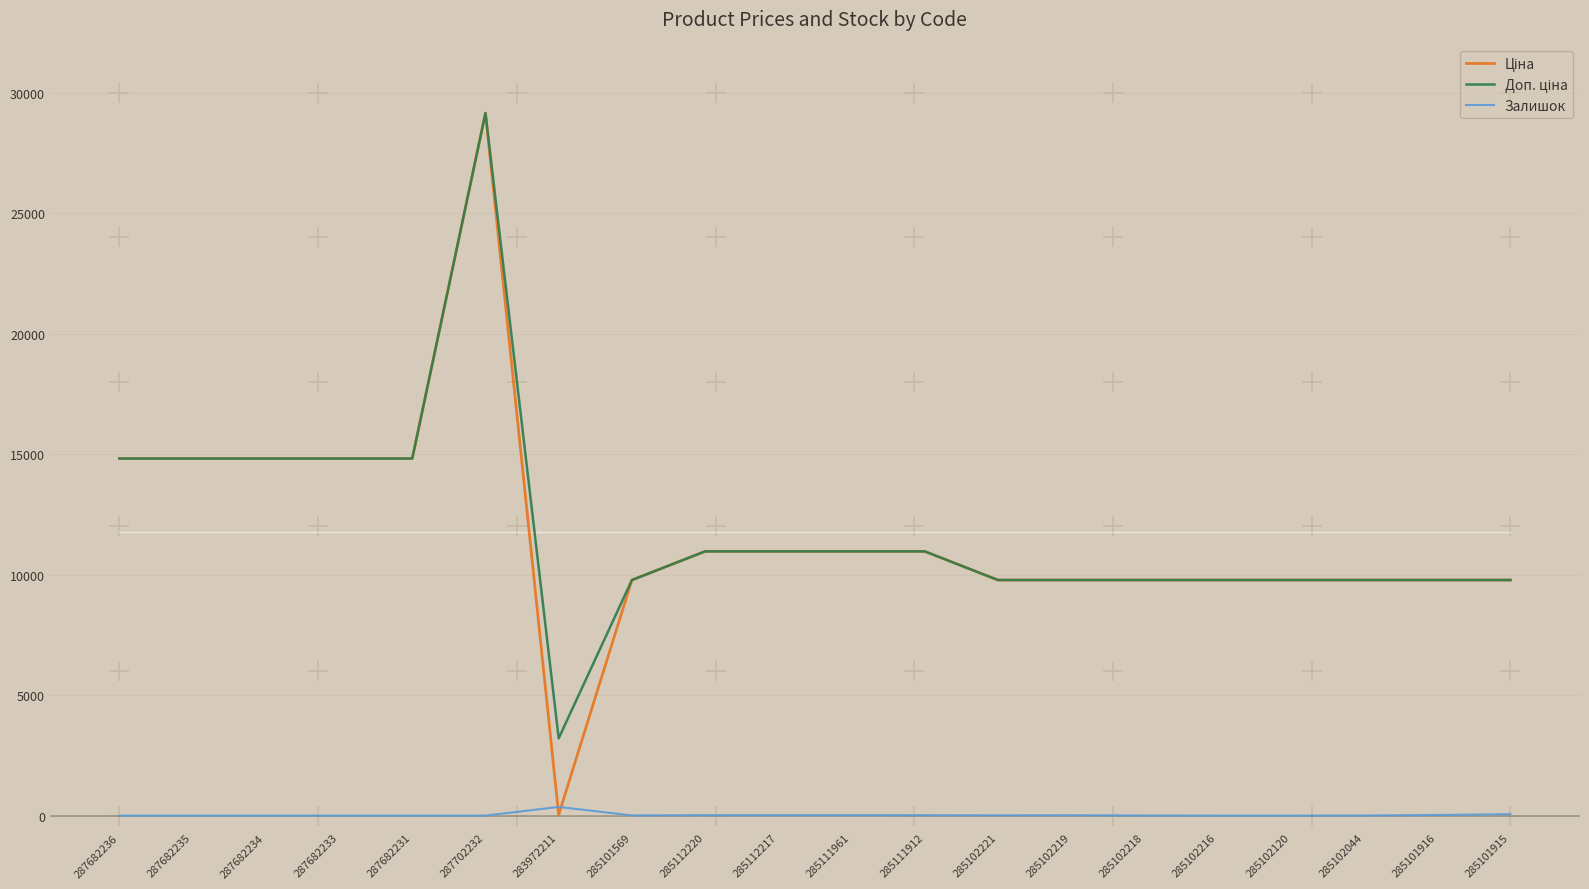

Which label corresponds to the largest value in the chart?

287702232